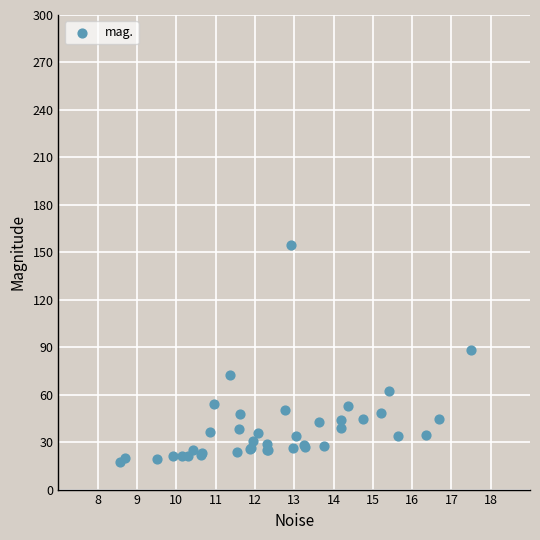

What Y value in the scatter plot is closest to 85?

88.5